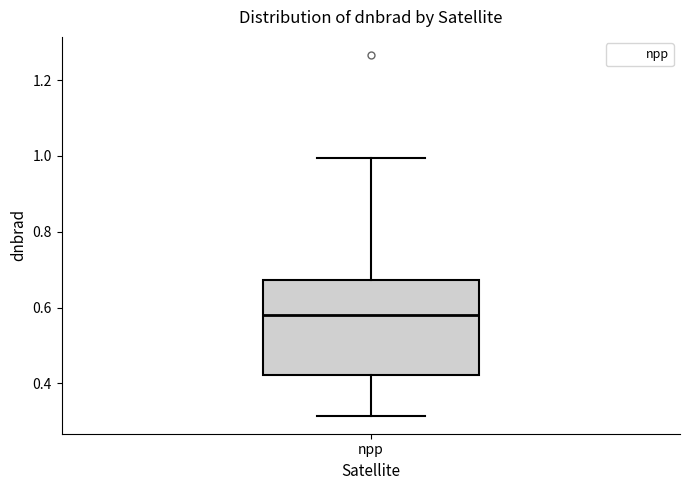

Transcribe this box plot: give where the median line is, the range the box spans, and where the two whiskers end, as read against the y-axis. The values are not printed on the chart, so give them approximately, as read against the axis.

median 0.58, box 0.42 to 0.68, whiskers 0.32 to 1.00